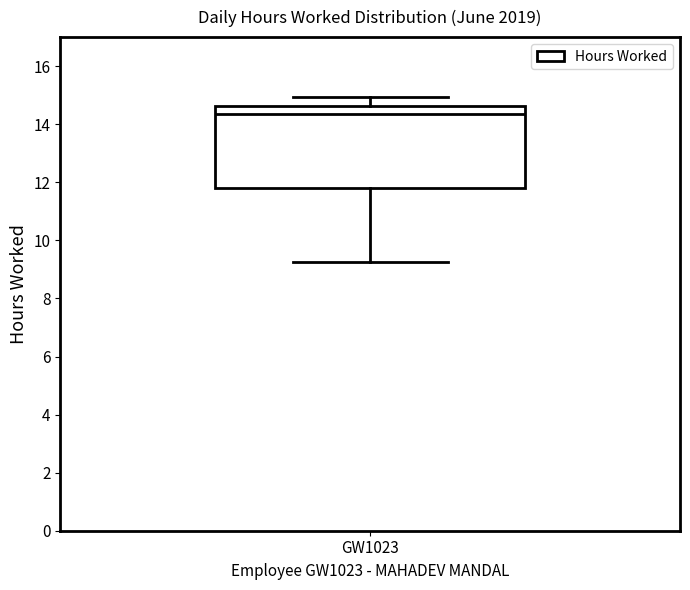

Where is the lower edge of the box for GW1023 on the y-axis? The values are not printed on the chart, so give them approximately, as read against the axis.

11.8